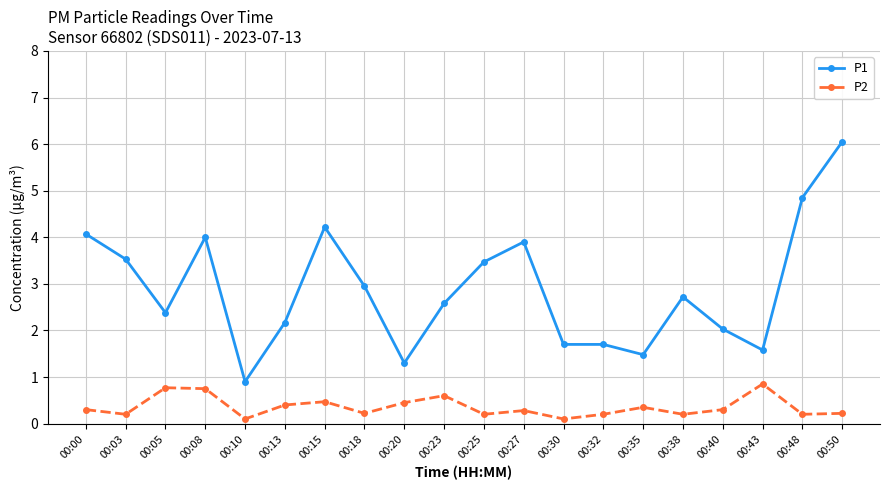

At which category does P1 reach its first local peak?

00:08